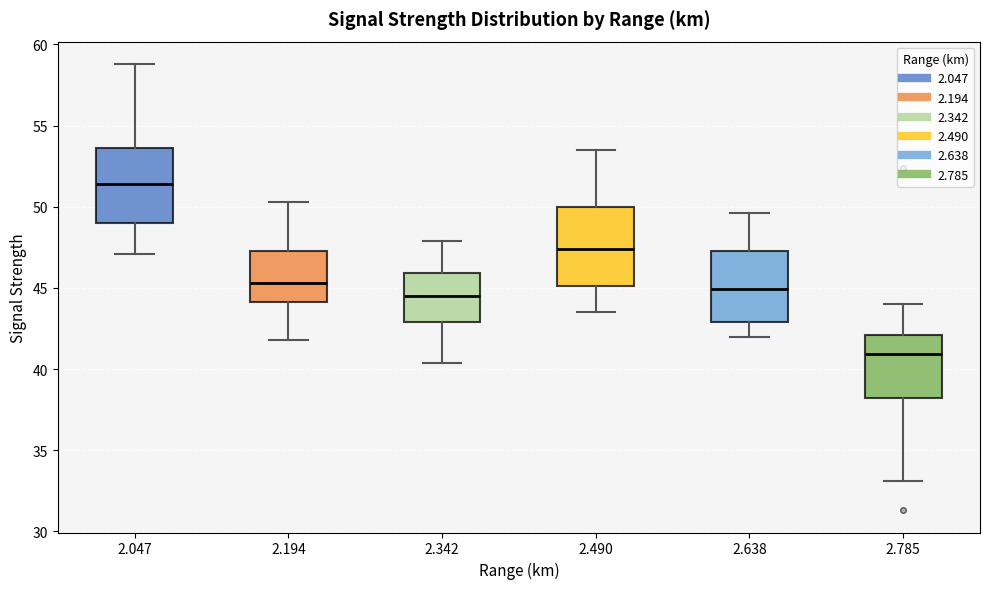

Reading left to right, read every box against the y-axis: the position of its median line, the range the box covers, and the ends of its whiskers. The values are not printed on the chart, so give them approximately, as read against the axis.

2.047: median 51.5, box 49.0 to 53.5, whiskers 47.0 to 59.0
2.194: median 45.5, box 44.0 to 47.5, whiskers 42.0 to 50.5
2.342: median 44.5, box 43.0 to 46.0, whiskers 40.5 to 48.0
2.490: median 47.5, box 45.0 to 50.0, whiskers 43.5 to 53.5
2.638: median 45.0, box 43.0 to 47.5, whiskers 42.0 to 49.5
2.785: median 41.0, box 38.0 to 42.0, whiskers 33.0 to 44.0